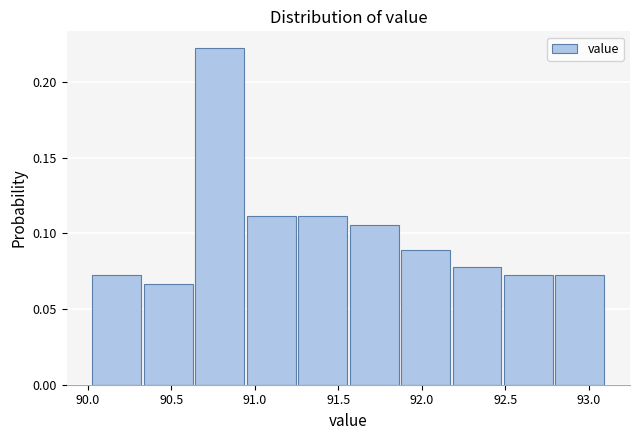

Reading left to right, transcribe this chart: for each bar, give the range it covers on the x-axis and its height. Neither the bar edges nor the heights are printed on the chart, so give them approximately, as read against the axes.

90.00 to 90.35: 0.070
90.35 to 90.65: 0.065
90.65 to 90.95: 0.220
90.95 to 91.25: 0.110
91.25 to 91.55: 0.110
91.55 to 91.85: 0.105
91.85 to 92.20: 0.090
92.20 to 92.50: 0.080
92.50 to 92.80: 0.070
92.80 to 93.10: 0.070